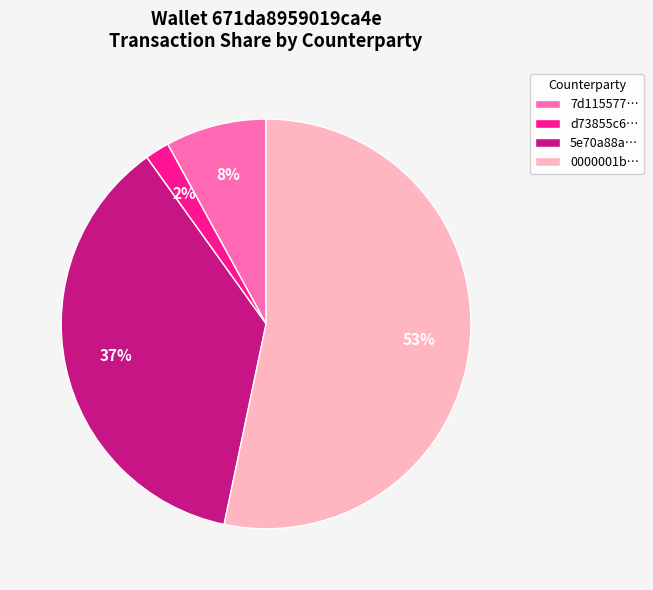

Is it true that 0000001b… is 46% of the pie?

False